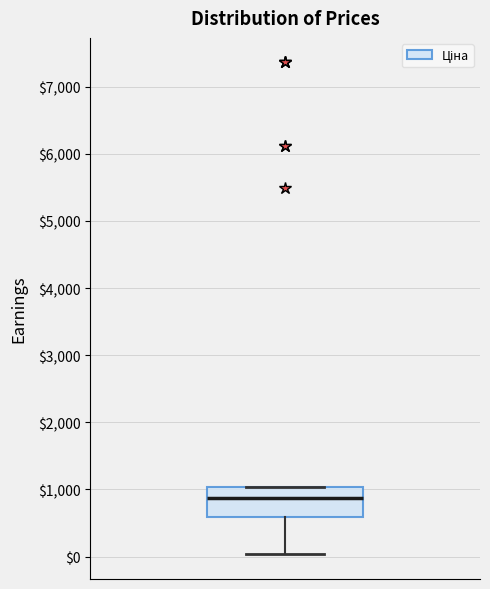

Read this box plot against the y-axis: the position of the median line, the range covered by the box, and the ends of both whiskers. The values are not printed on the chart, so give them approximately, as read against the axis.

median 900, box 600 to 1000, whiskers 0 to 1000